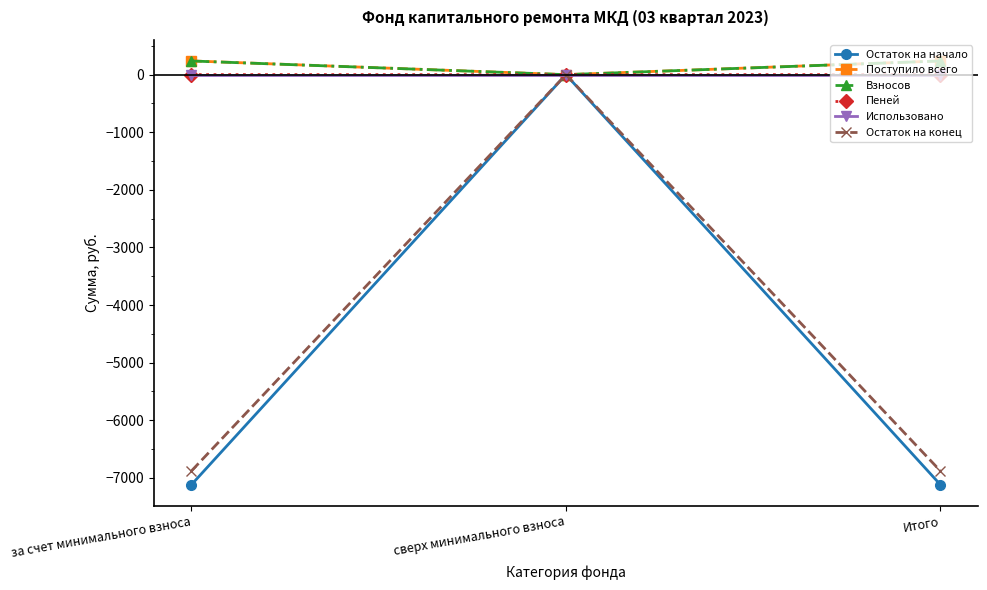

True or false: Остаток на конец has a value of -10544.9 at за счет минимального взноса.

False